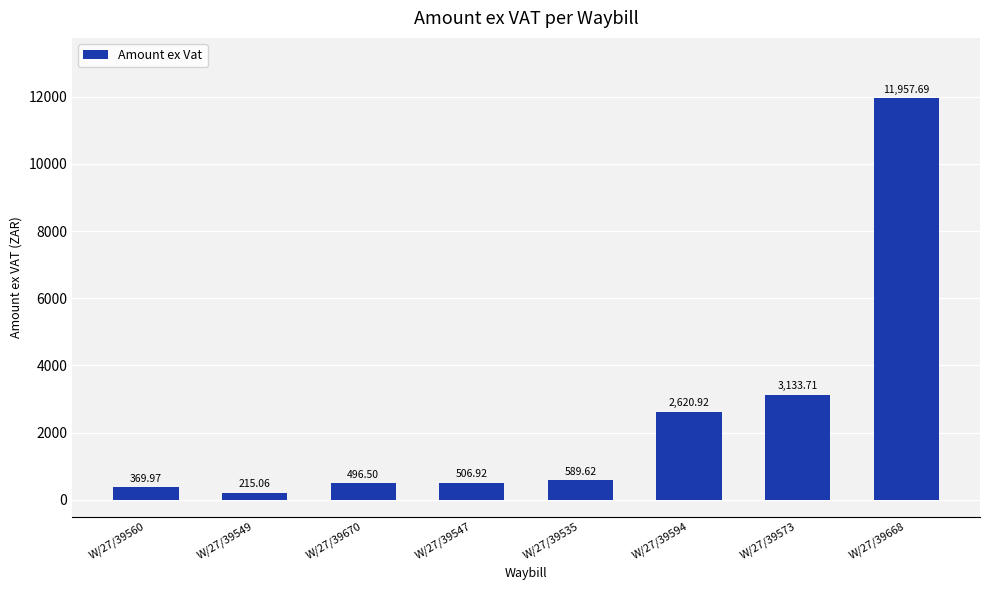

True or false: the data shows 215.1 at W/27/39549.

True